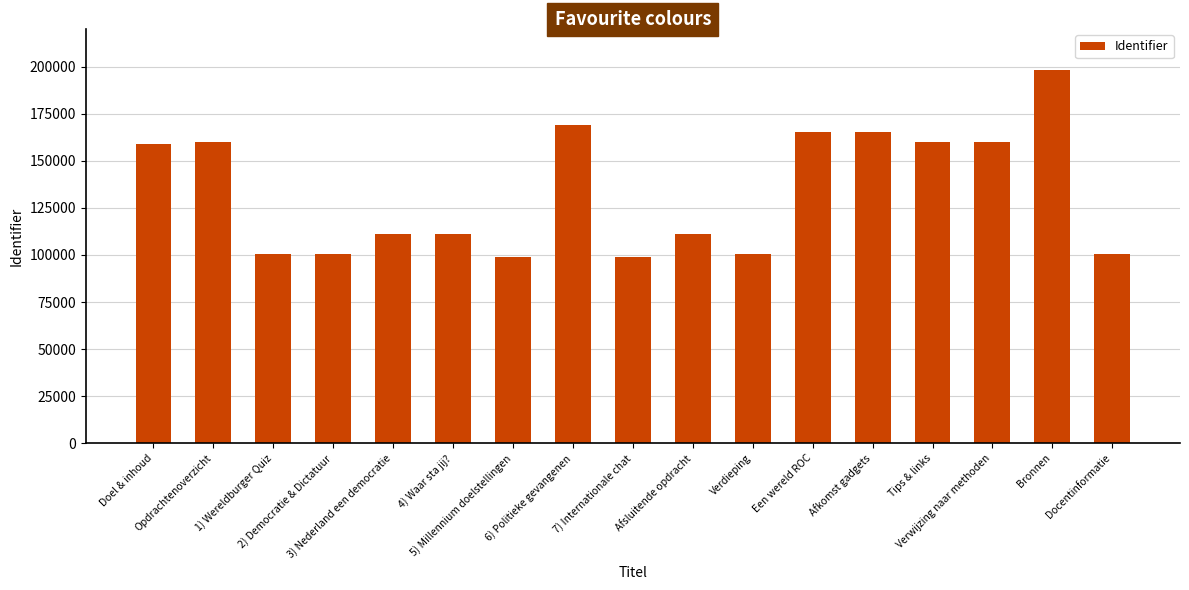

What is the label of the 14th bar from the left?

Tips & links